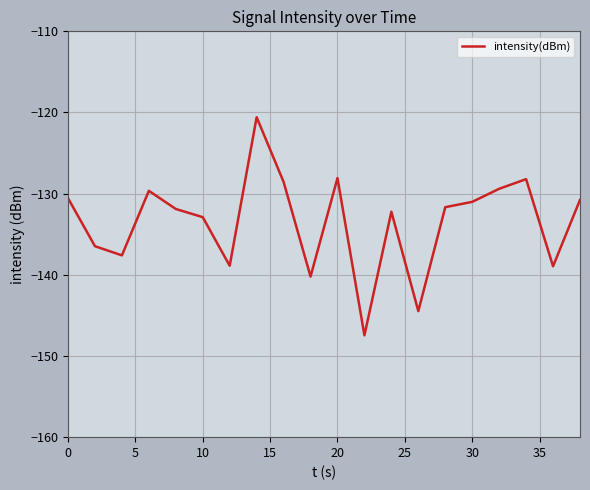

What is the greatest value displayed?

-120.6